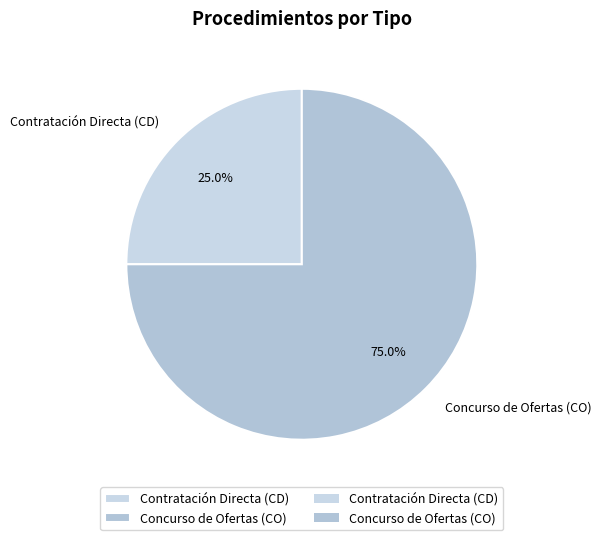

Between Concurso de Ofertas (CO) and Contratación Directa (CD), which is larger?

Concurso de Ofertas (CO)